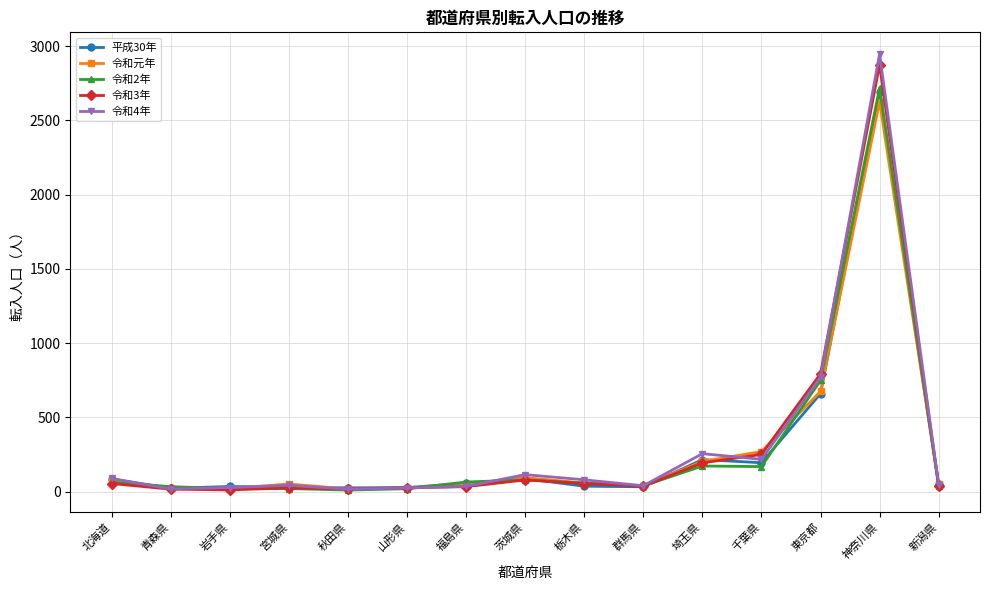

What is the difference between the maximum and minimum values in the 令和2年 series?

2709